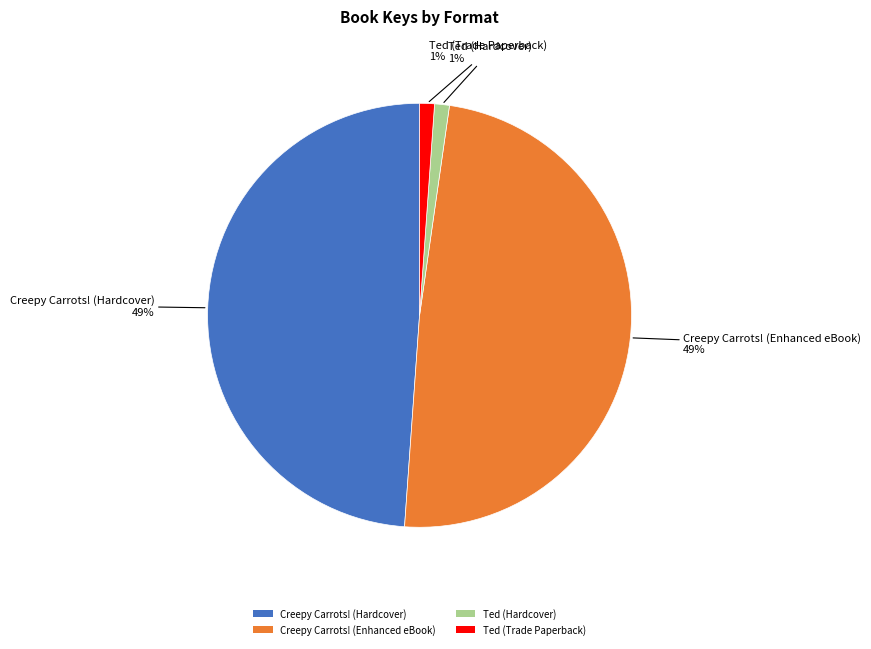

Is it true that Creepy Carrots! (Hardcover) is 39% of the pie?

False